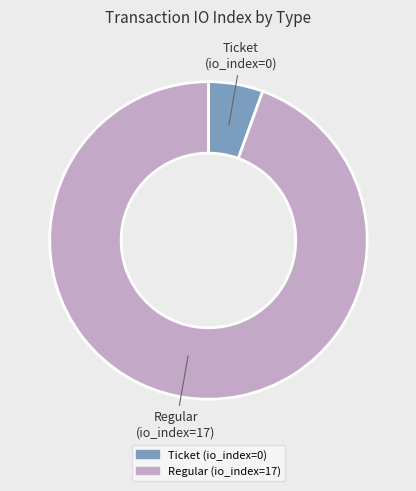

Approximately how many times larger is the value at Regular (io_index=17) compared to Ticket (io_index=0)?

17.0